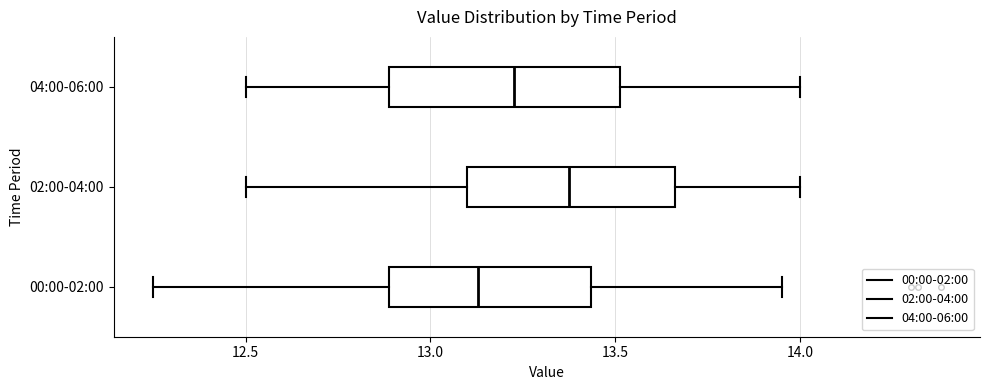

Reading bottom to top, read every box against the x-axis: the position of its median line, the range the box covers, and the ends of its whiskers. The values are not printed on the chart, so give them approximately, as read against the axis.

00:00-02:00: median 13.15, box 12.90 to 13.45, whiskers 12.25 to 13.95
02:00-04:00: median 13.40, box 13.10 to 13.65, whiskers 12.50 to 14.00
04:00-06:00: median 13.25, box 12.90 to 13.50, whiskers 12.50 to 14.00